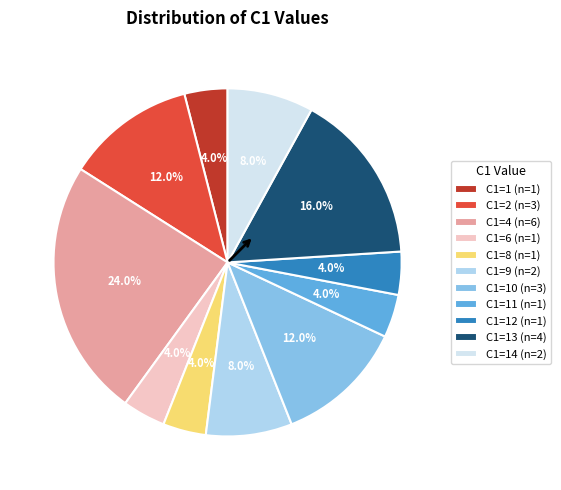

Between C1=10 (n=3) and C1=8 (n=1), which is larger?

C1=10 (n=3)